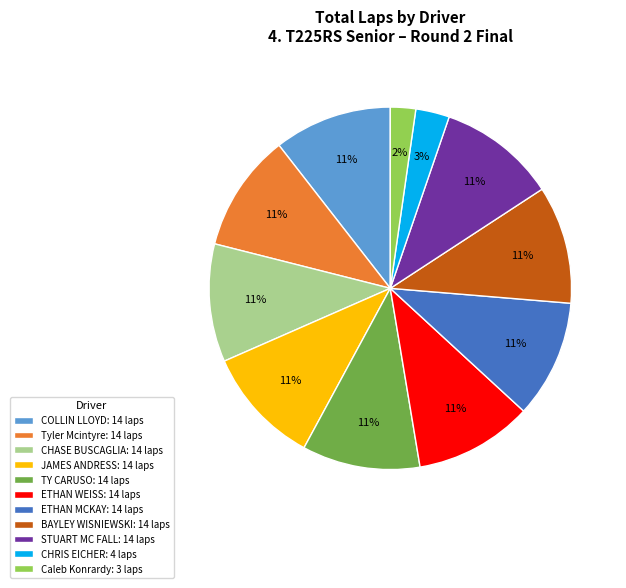

Is there any slice that represents more than half of the pie?

No